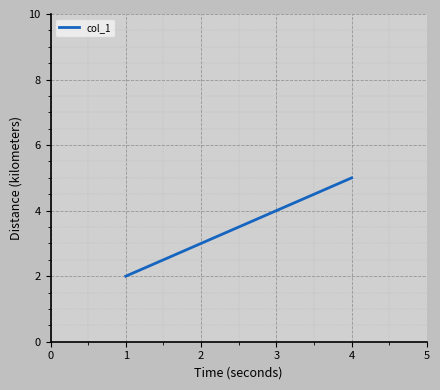

Reading left to right, what are all the values shown in this chart?

2	3	4	5